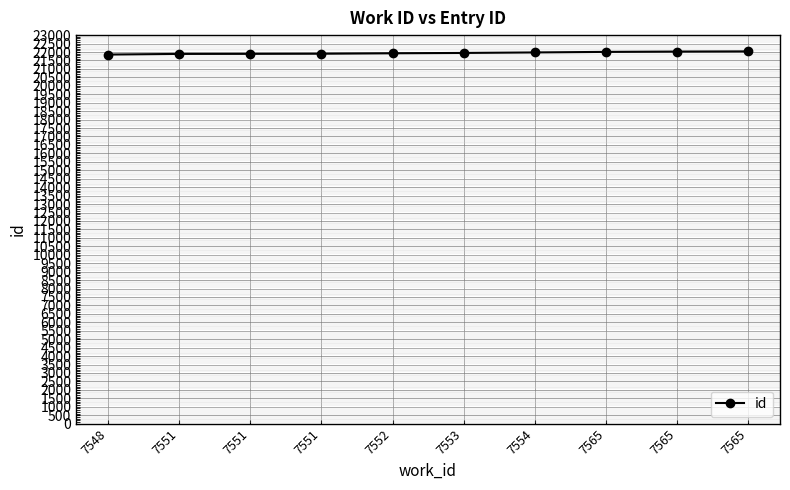

Is it true that the value at 7551 is 33102?

False